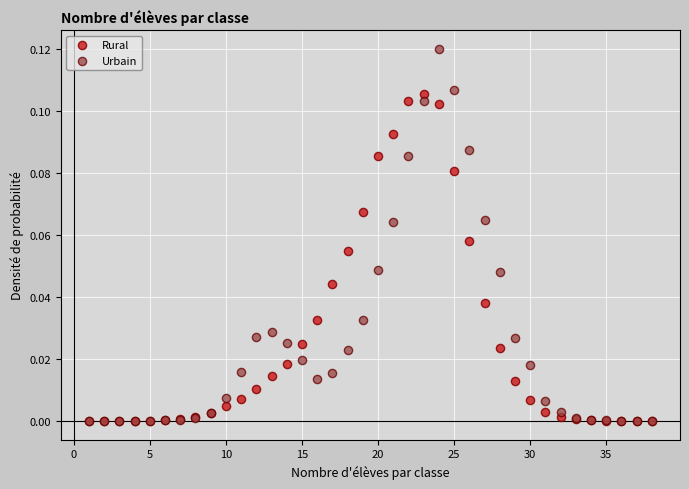

Which series contains the highest Y value?

Urbain